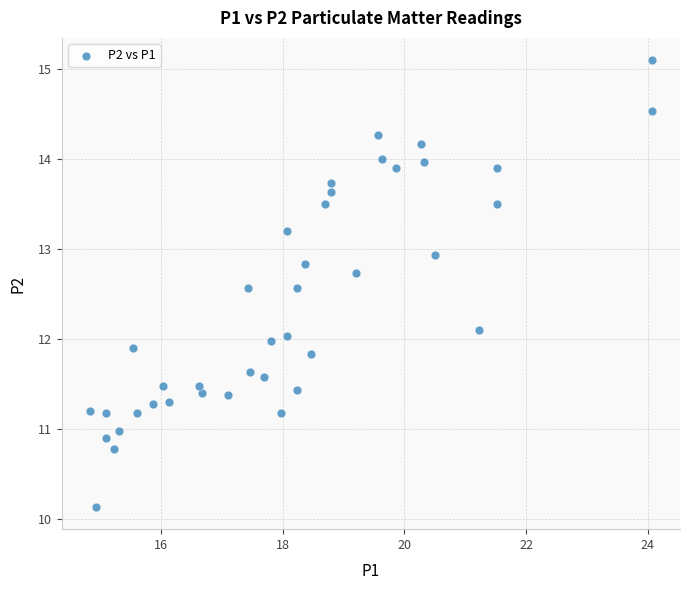

What is the range of X values (max minus min)?

9.2